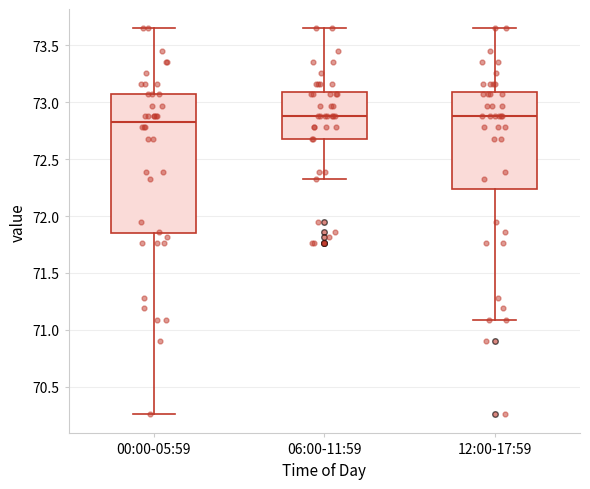

Which box is the tallest, from its lower edge to its upper edge?

00:00-05:59